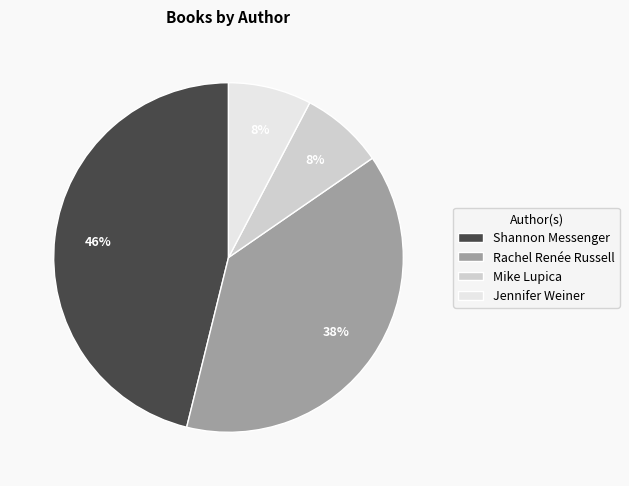

Does any single category account for the majority?

No